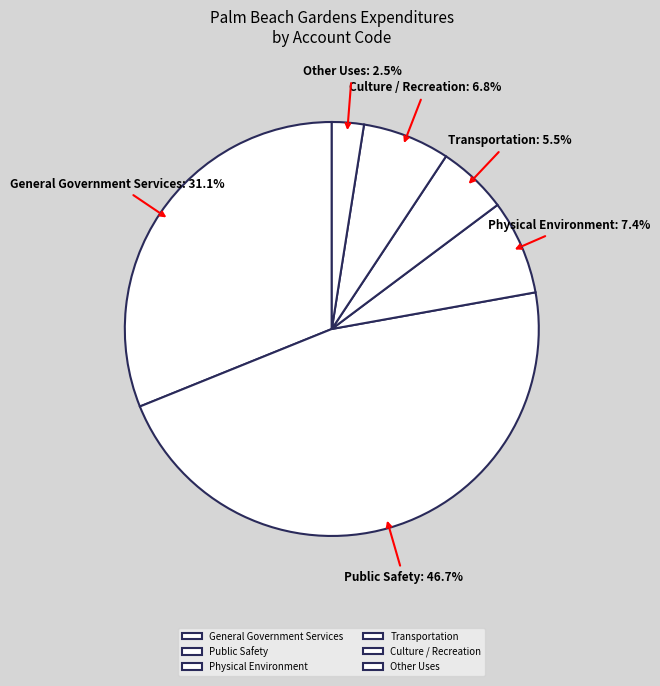

What is the ratio of the value at Physical Environment to the value at Other Uses?

3.0